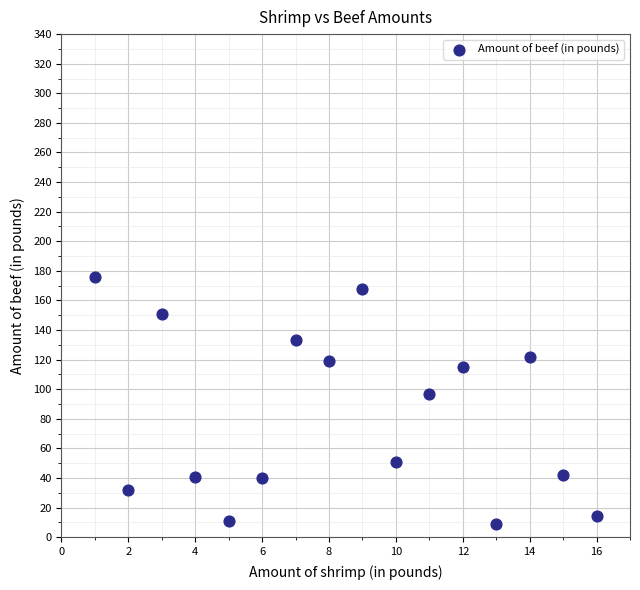

What Y value in the scatter plot is closest to 92?

97